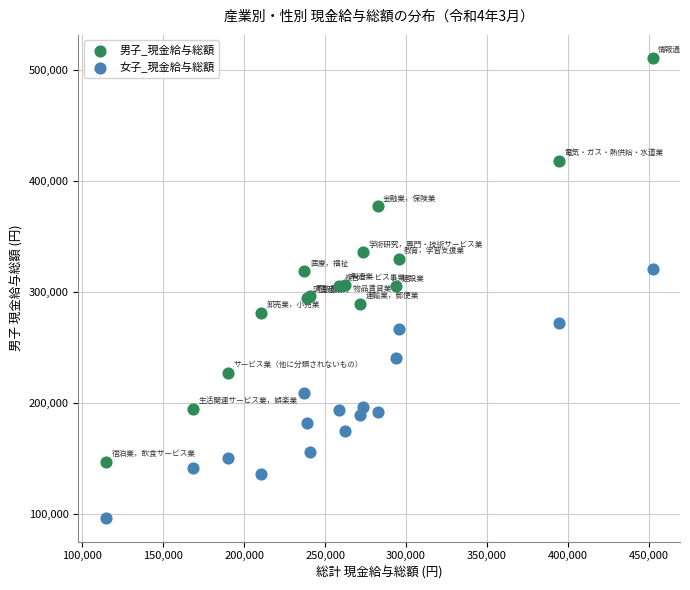

Which series has the widest spread of Y values?

男子_現金給与総額